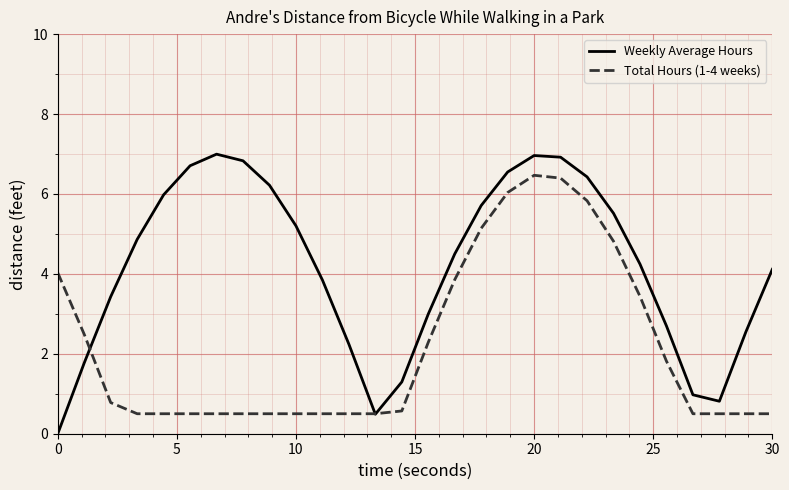

Reading right to left, what are all the values shown in this chart?

Weekly Average Hours: 4.1	2.5	0.8	1.0	2.7	4.2	5.5	6.4	6.9	7.0	6.5	5.7	4.5	3.0	1.3	0.5	2.2	3.8	5.2	6.2	6.8	7.0	6.7	6.0	4.9	3.4	1.8	0.0
Total Hours (1-4 weeks): 0.5	0.5	0.5	0.5	1.8	3.4	4.8	5.8	6.4	6.5	6.0	5.1	3.9	2.3	0.6	0.5	0.5	0.5	0.5	0.5	0.5	0.5	0.5	0.5	0.5	0.8	2.5	4.0